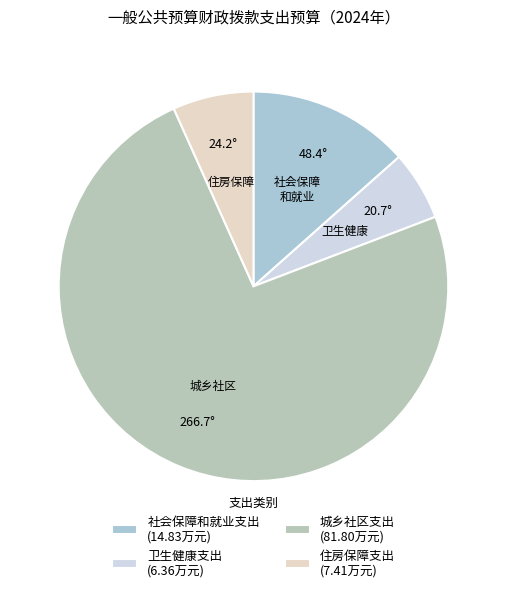

Which slice is the largest?

城乡社区支出